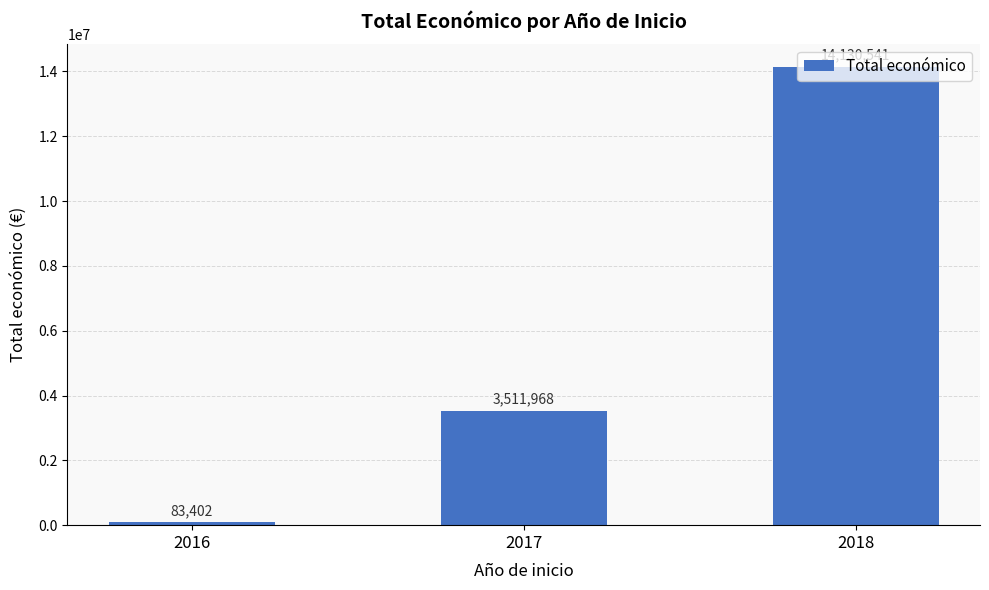

What is the value of the 3rd bar from the left?

14130541